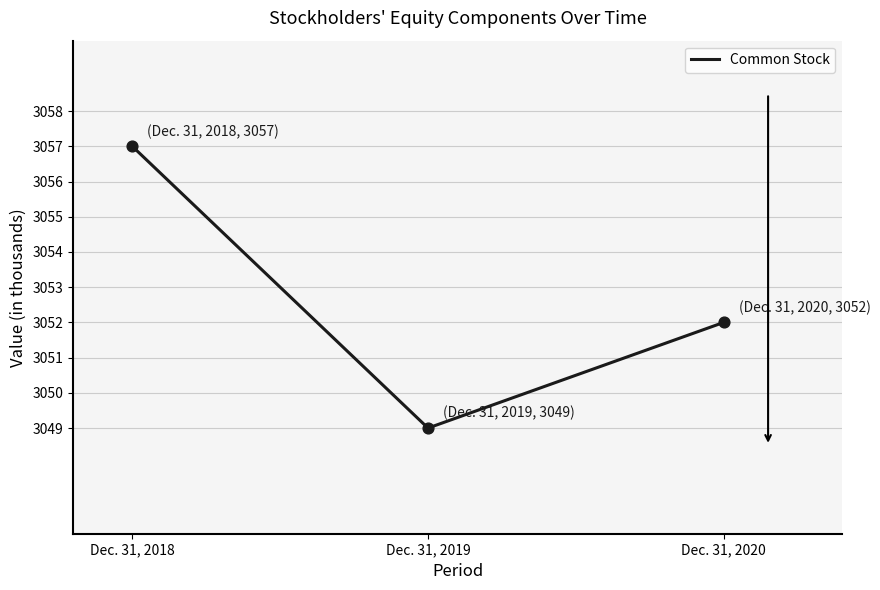

What is the change in value from Dec. 31, 2019 to Dec. 31, 2020?

+3